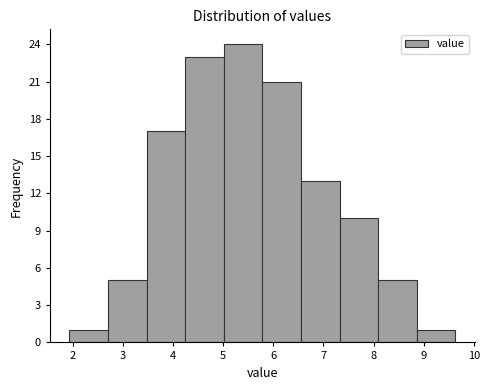

Over which range of the x-axis is the bar tallest?

5.01 to 5.78